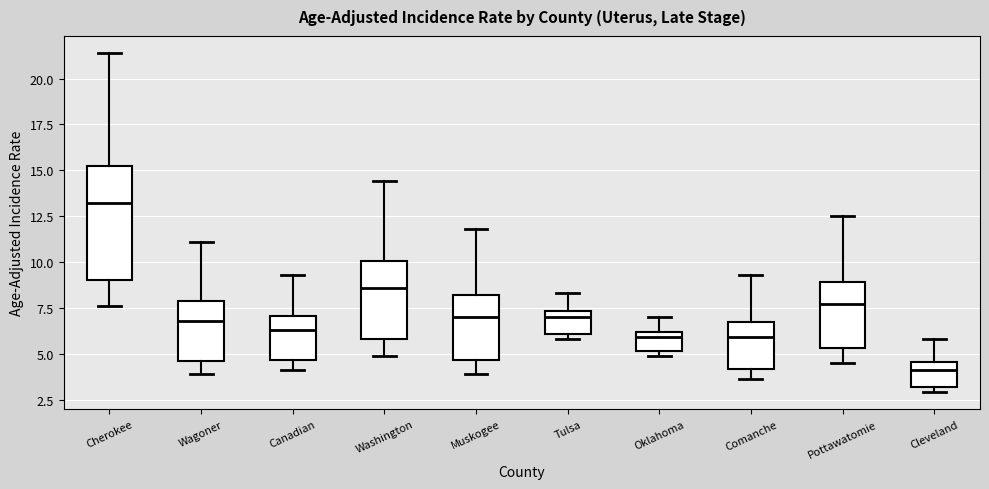

Which box is the tallest, from its lower edge to its upper edge?

Cherokee